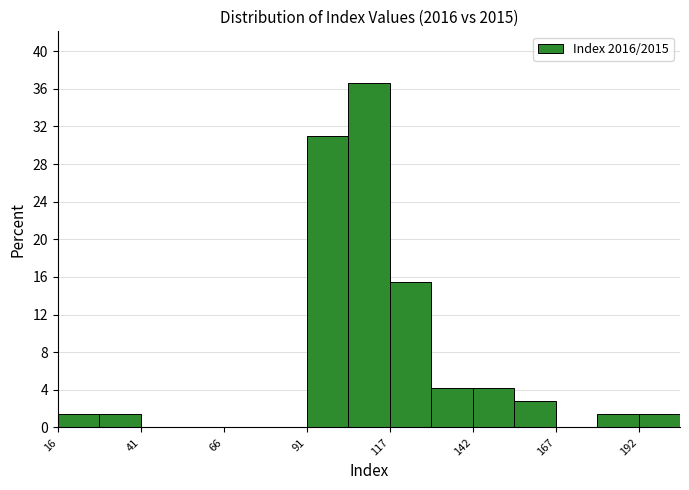

Read against the x-axis, roughly where is the centre of the tallest bar?

110